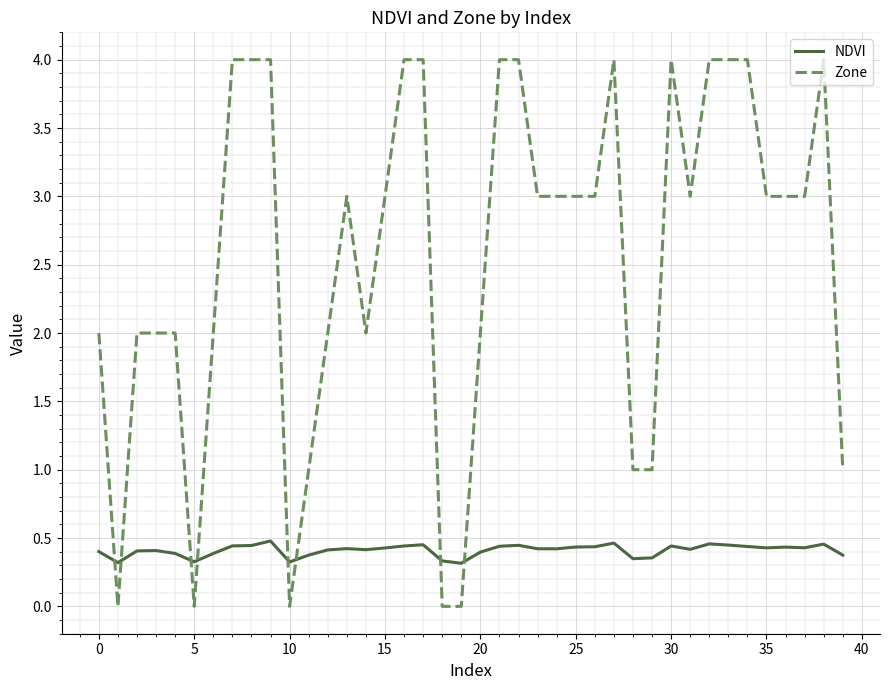

After their last crossing, which series has the higher values: Zone or NDVI?

Zone